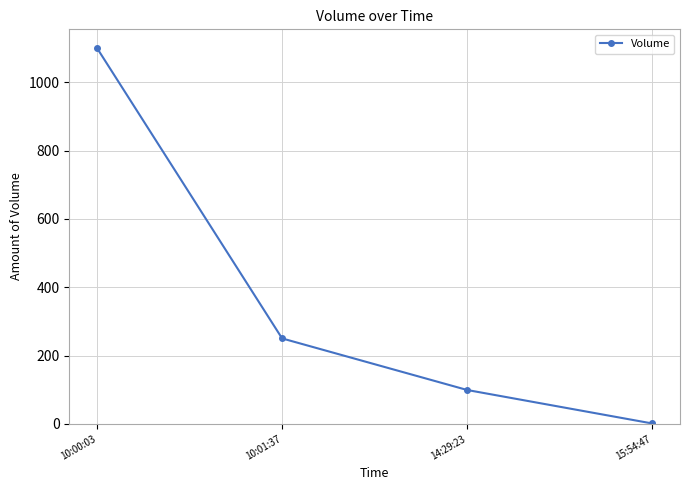

What is the label of the 2nd point from the right?

14:29:23